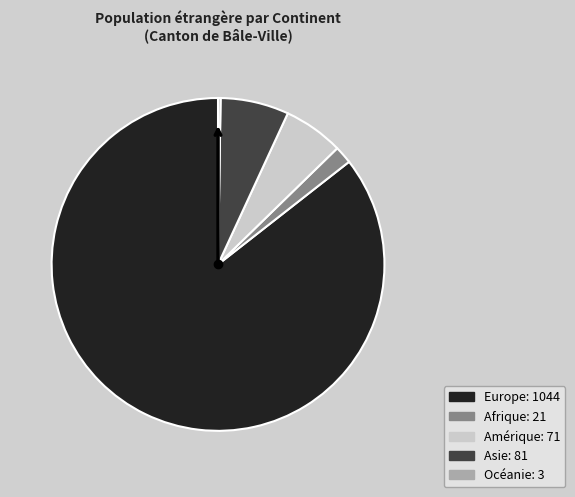

Is there any slice that represents more than half of the pie?

Yes